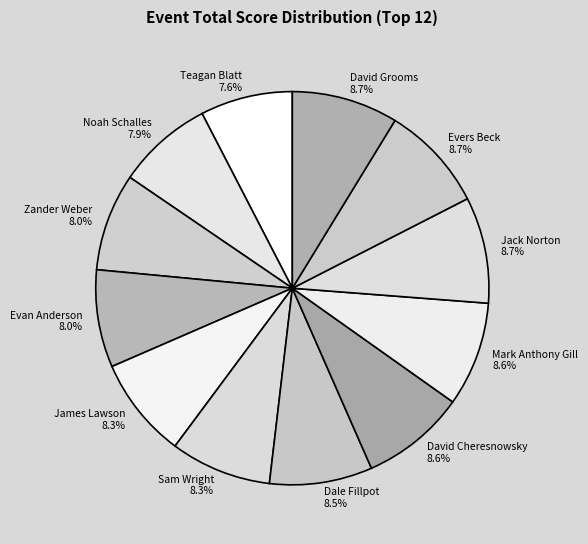

To the nearest percent, what portion does David Cheresnowsky represent?

9%